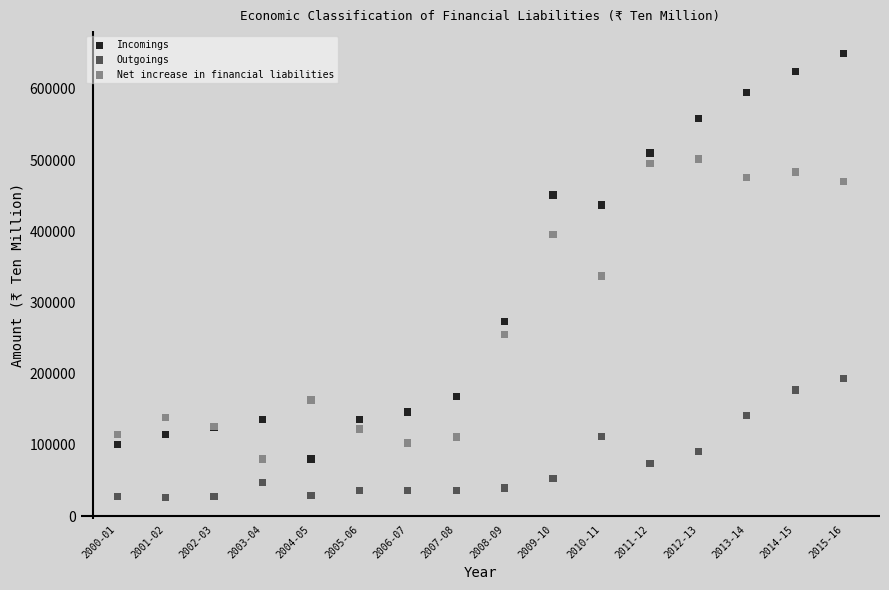

Which series reaches the minimum Y coordinate?

Outgoings